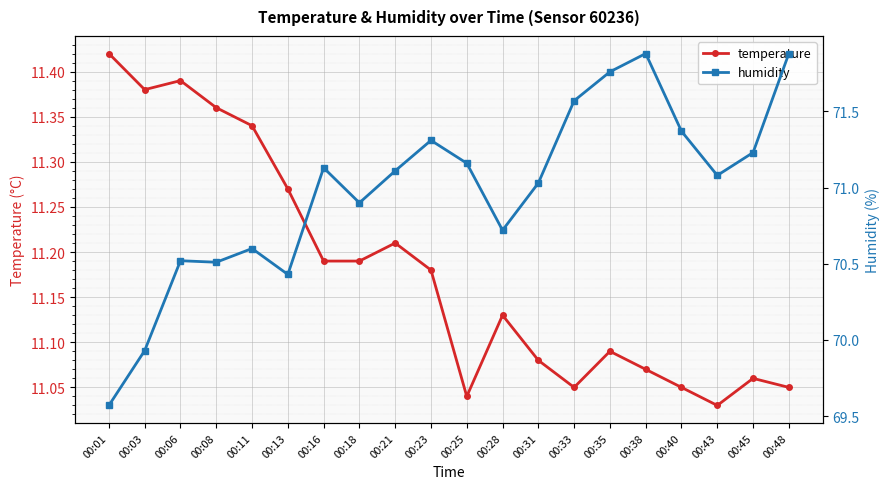

True or false: humidity has a value of 115.9 at 00:01.

False